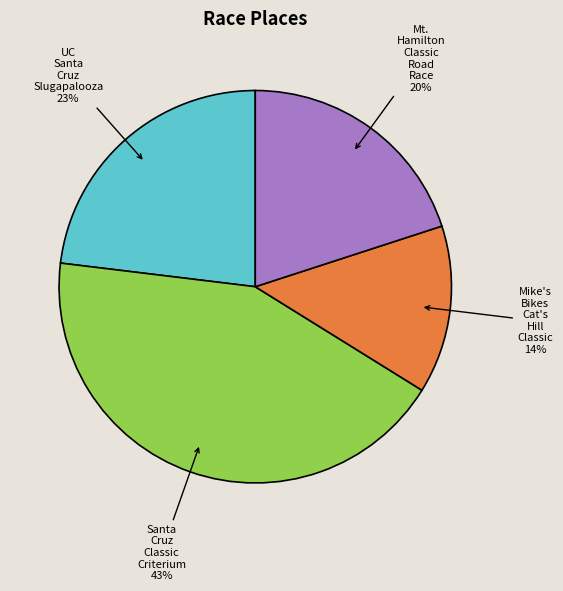

Count the number of slices in the pie.

4